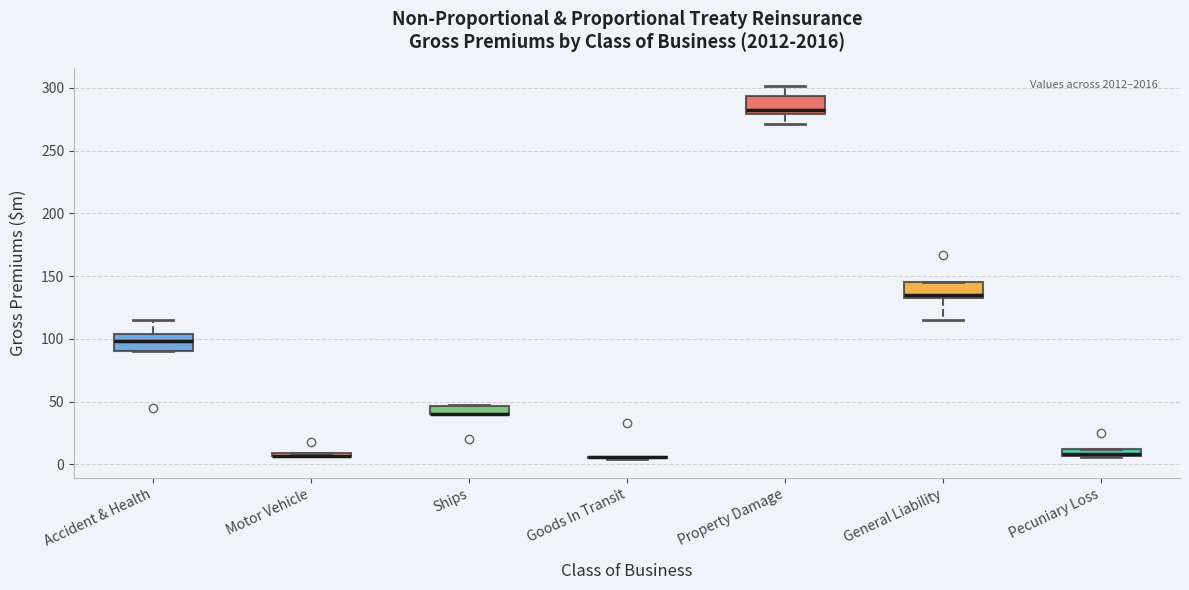

Where is the lower edge of the box for General Liability on the y-axis? The values are not printed on the chart, so give them approximately, as read against the axis.

135